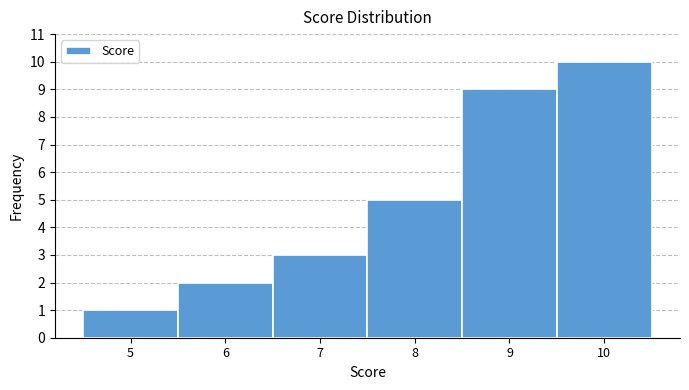

How tall is the bar that spans 9.5 to 10.5 on the x-axis? The values are not printed on the chart, so give them approximately, as read against the axis.

10